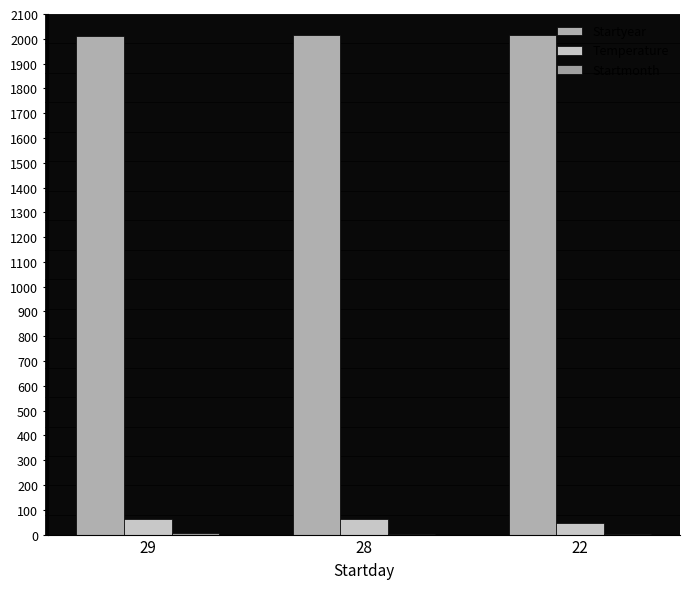

Which has a higher value, 28 or 29?

28